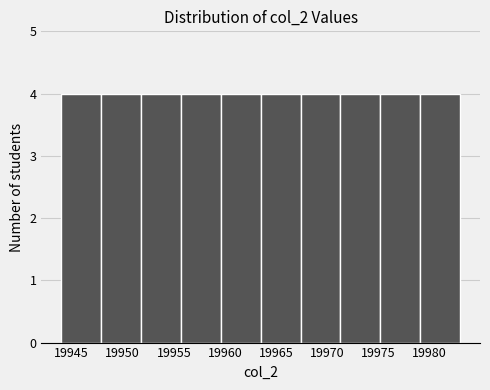

Reading left to right, transcribe this chart: for each bar, give the range it covers on the x-axis and its height. Neither the bar edges nor the heights are printed on the chart, so give them approximately, as read against the axes.

19944.0 to 19947.9: 4
19947.9 to 19951.8: 4
19951.8 to 19955.7: 4
19955.7 to 19959.6: 4
19959.6 to 19963.5: 4
19963.5 to 19967.4: 4
19967.4 to 19971.3: 4
19971.3 to 19975.2: 4
19975.2 to 19979.1: 4
19979.1 to 19983.0: 4